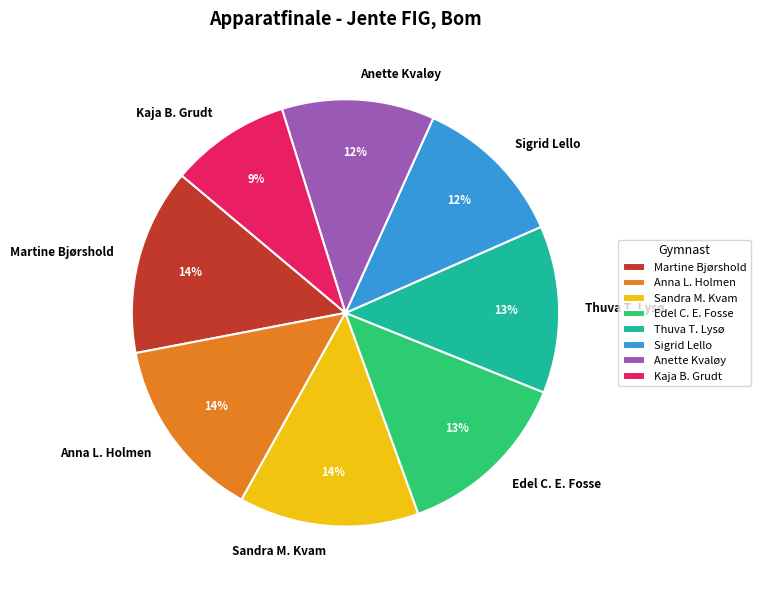

Which slice is the smallest?

Kaja B. Grudt